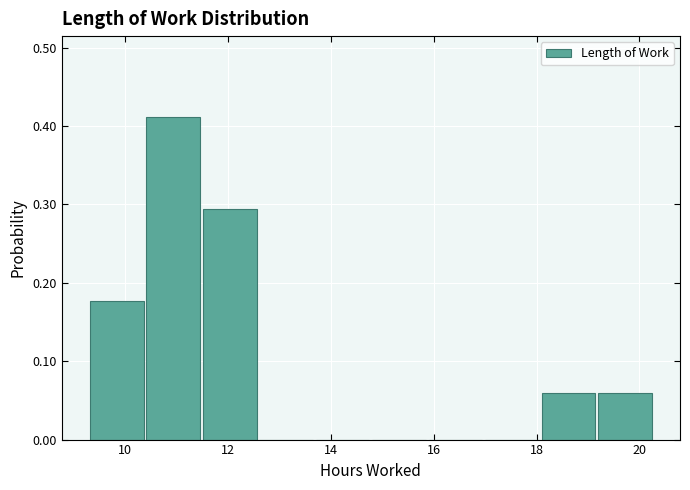

How tall is the bar that spans 18.2 to 19.2 on the x-axis? Neither the bar edges nor the heights are printed on the chart, so give them approximately, as read against the axes.

0.06